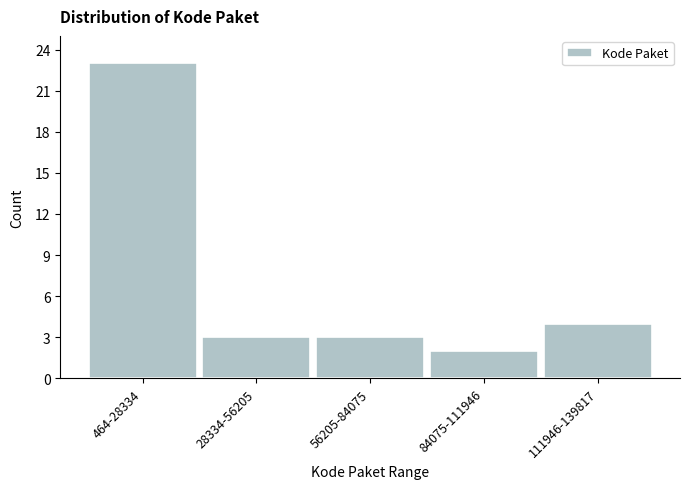

Reading left to right, list all the values displayed in this chart.

23	3	3	2	4